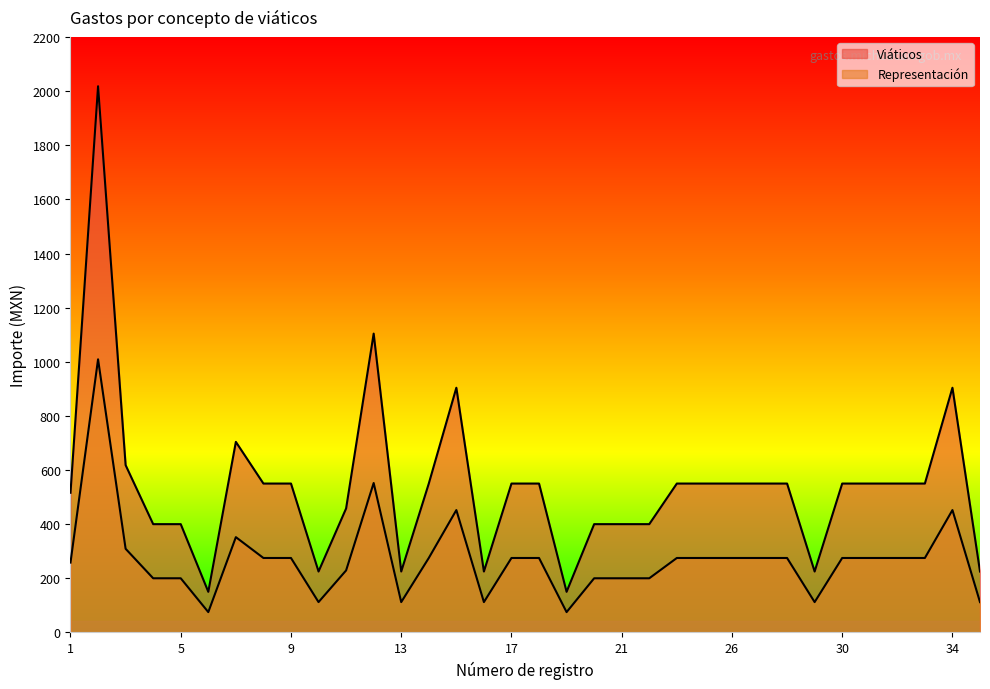

Which series has the widest spread of values?

Viáticos